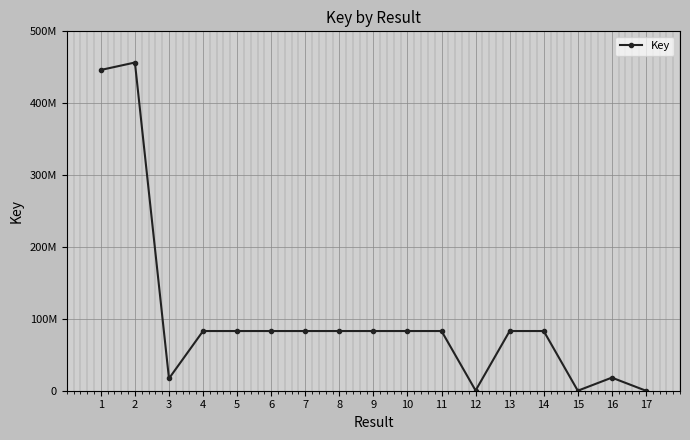

Does the chart have visible grid lines?

Yes